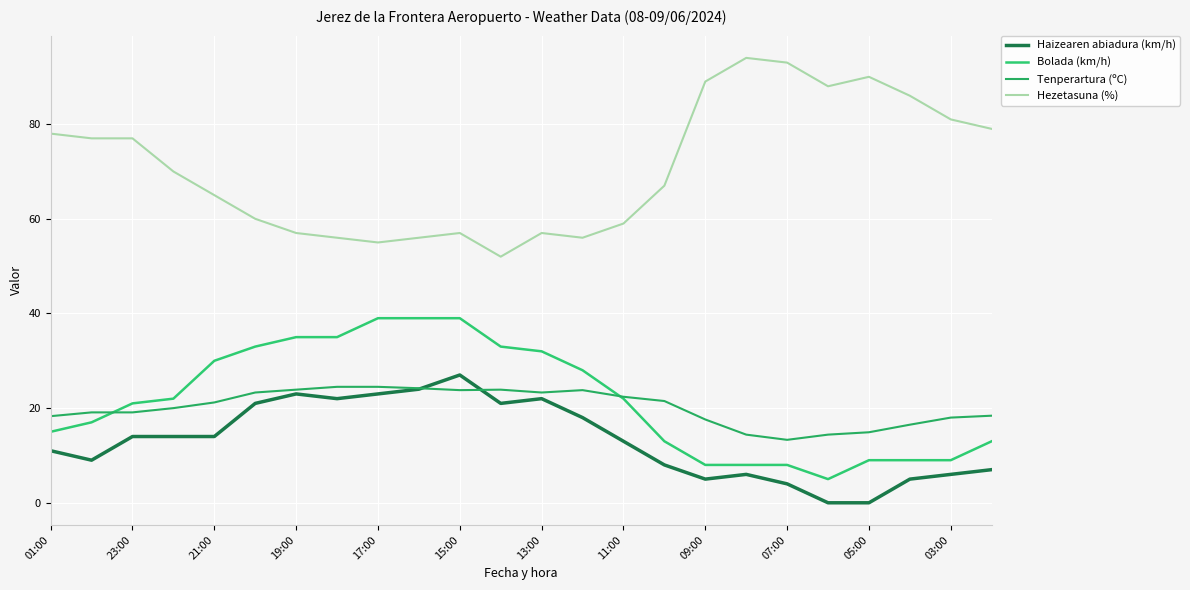

How many lines are shown in the chart?

4